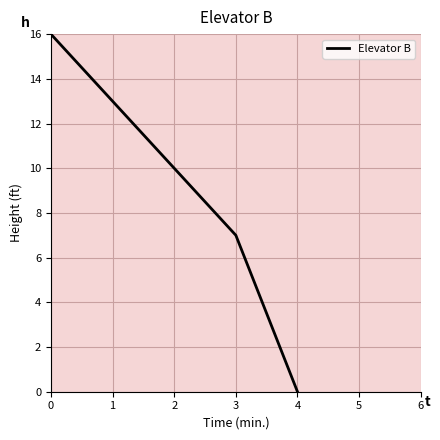

How many positive values are there?

4